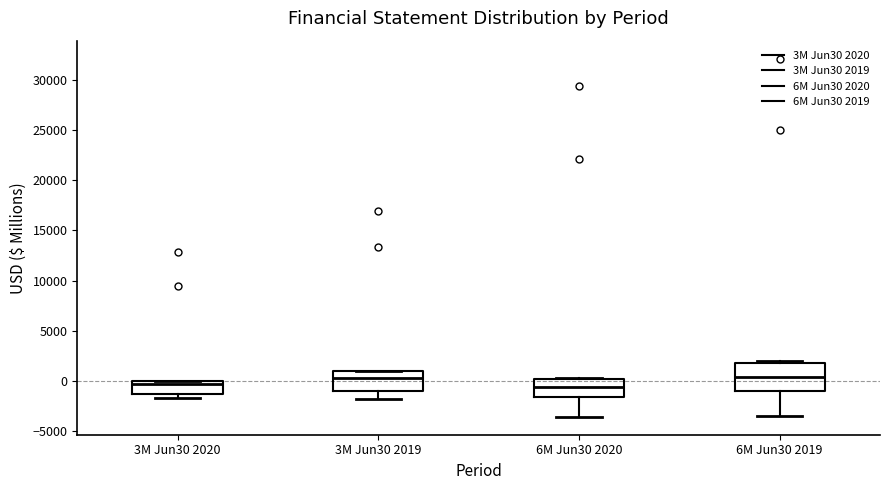

Comparing the boxes themselves (not the whiskers), which one is the tallest?

6M Jun30 2019